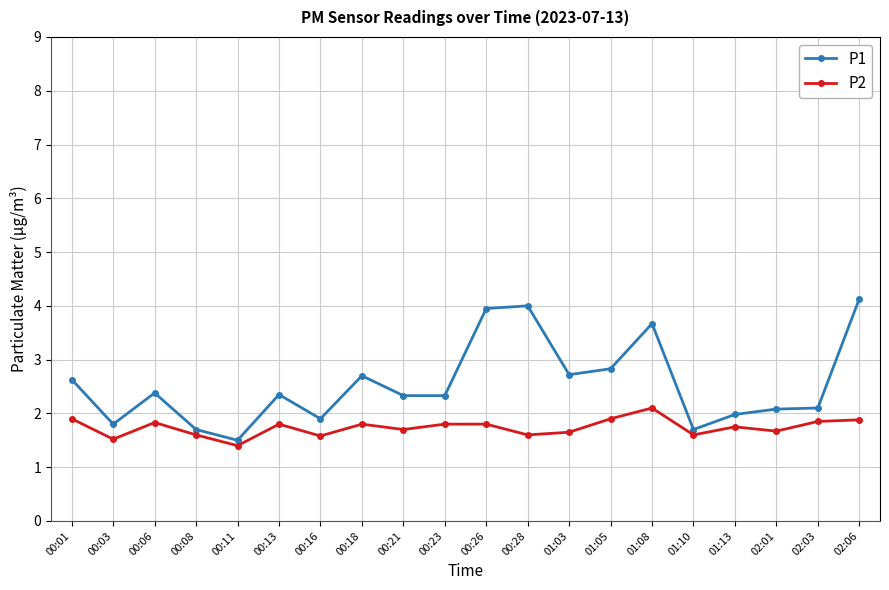

What is the greatest value displayed?

4.1